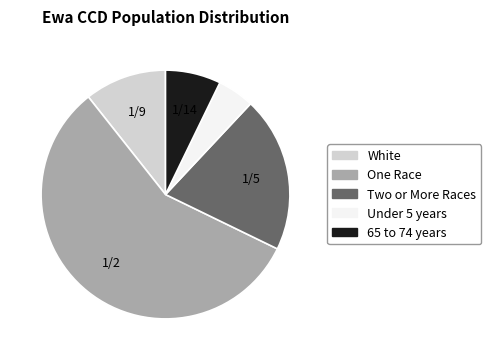

What is the largest slice in the pie chart?

One Race